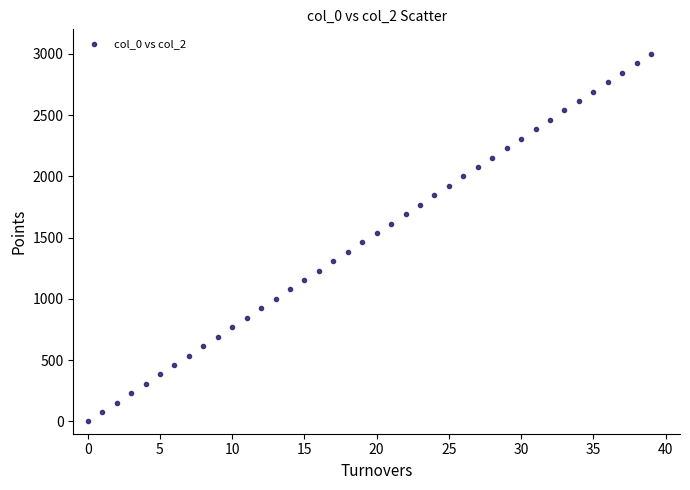

What is the range of Y values (max minus min)?

3000